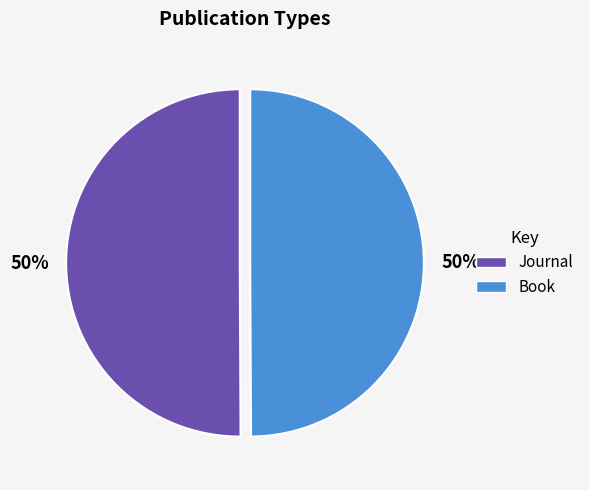

How many slices are in this pie chart?

2